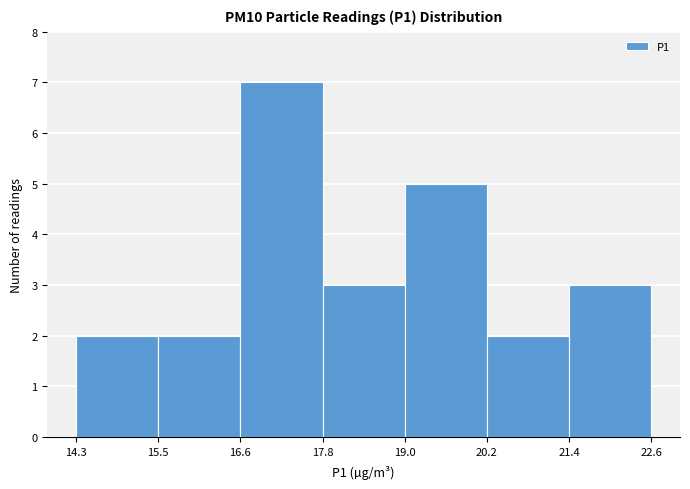

Reading left to right, list every bar in this chart as the range it spans on the x-axis followed by its height. The values are not printed on the chart, so give them approximately, as read against the axis.

14.3 to 15.5: 2
15.5 to 16.6: 2
16.6 to 17.8: 7
17.8 to 19.0: 3
19.0 to 20.2: 5
20.2 to 21.4: 2
21.4 to 22.6: 3